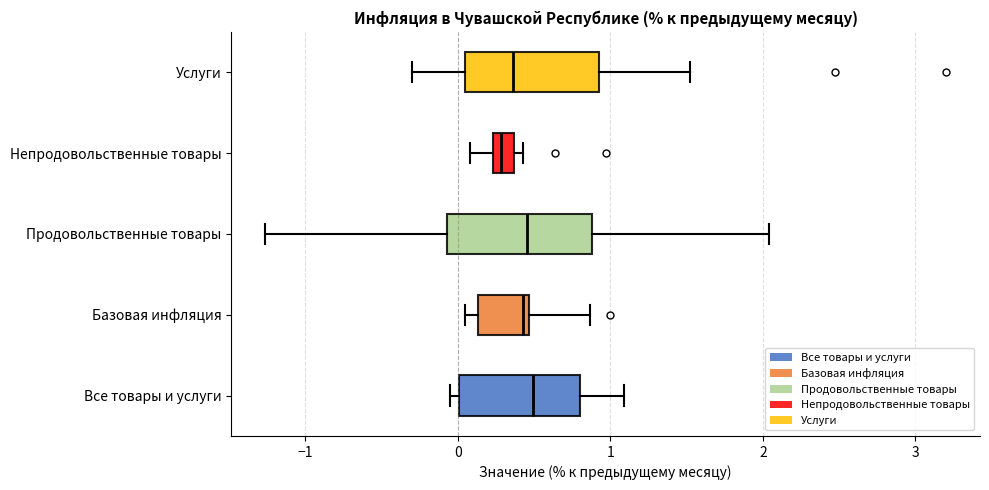

Where is the right edge of the box for Все товары и услуги on the x-axis? The values are not printed on the chart, so give them approximately, as read against the axis.

0.8